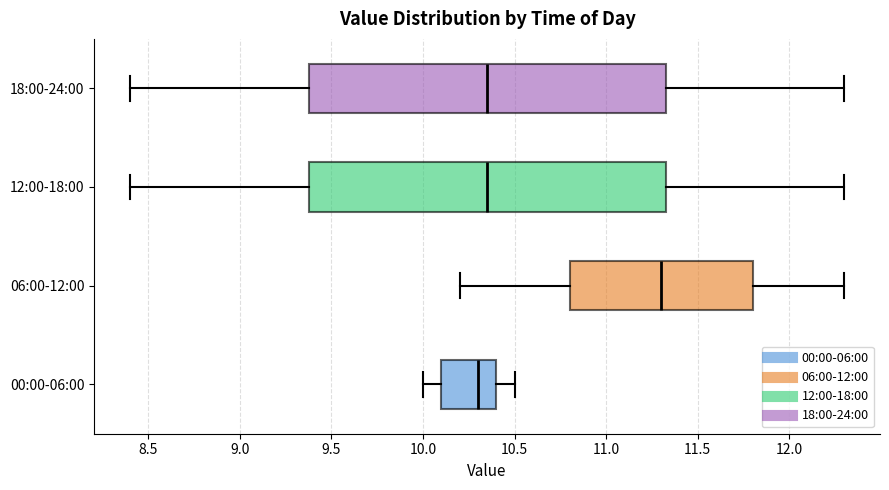

Reading bottom to top, read every box against the x-axis: the position of its median line, the range the box covers, and the ends of its whiskers. The values are not printed on the chart, so give them approximately, as read against the axis.

00:00-06:00: median 10.30, box 10.10 to 10.40, whiskers 10.00 to 10.50
06:00-12:00: median 11.30, box 10.80 to 11.80, whiskers 10.20 to 12.30
12:00-18:00: median 10.35, box 9.40 to 11.35, whiskers 8.40 to 12.30
18:00-24:00: median 10.35, box 9.40 to 11.35, whiskers 8.40 to 12.30